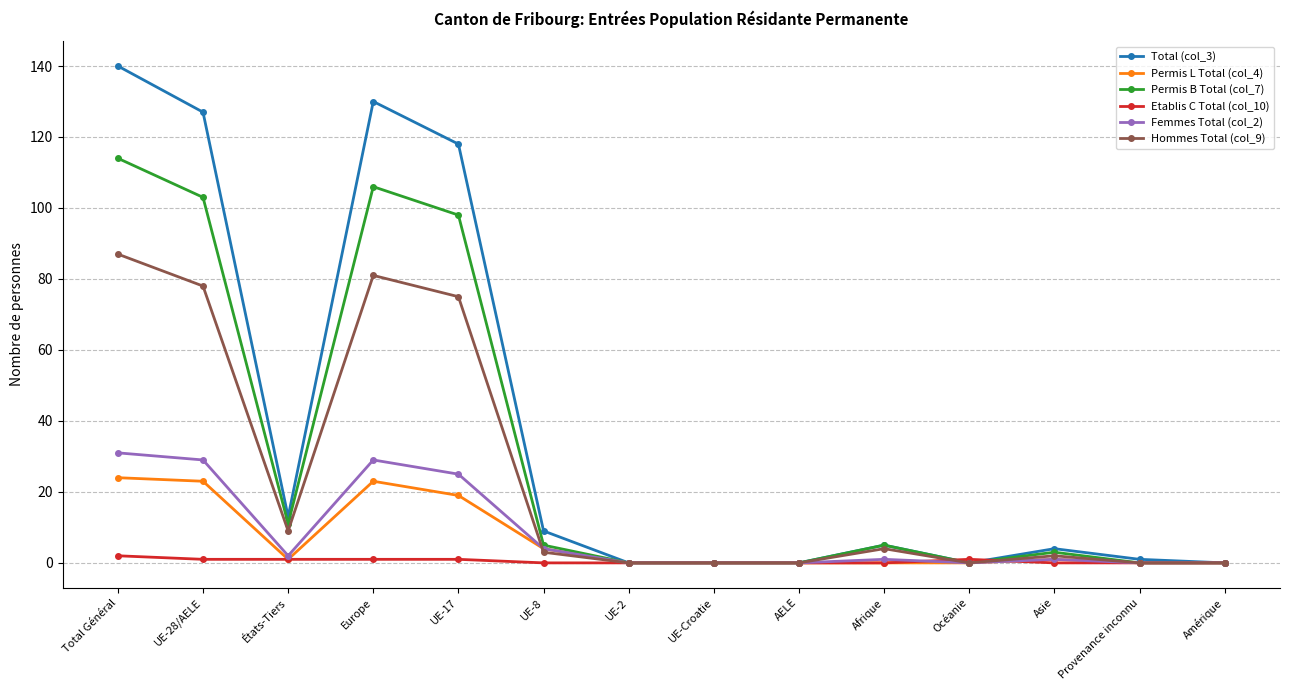

What is the difference between the maximum and minimum values in the Hommes Total (col_9) series?

87